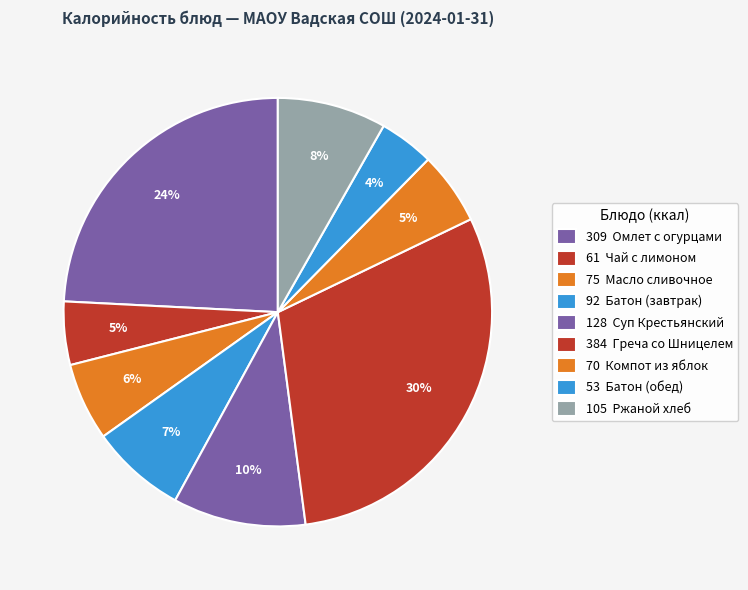

Count the number of slices in the pie.

9